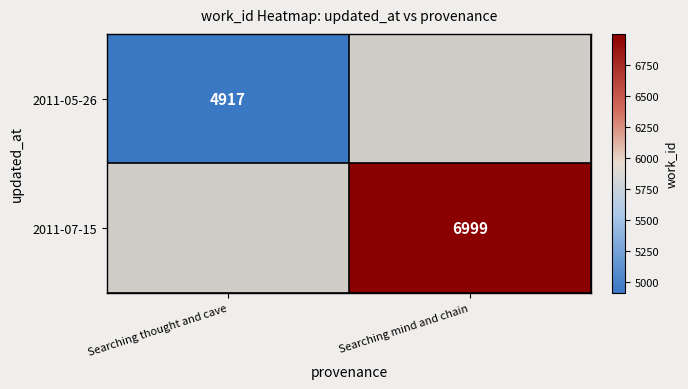

The 2011-07-15 series shows 9136 at Searching mind and chain. True or false?

False